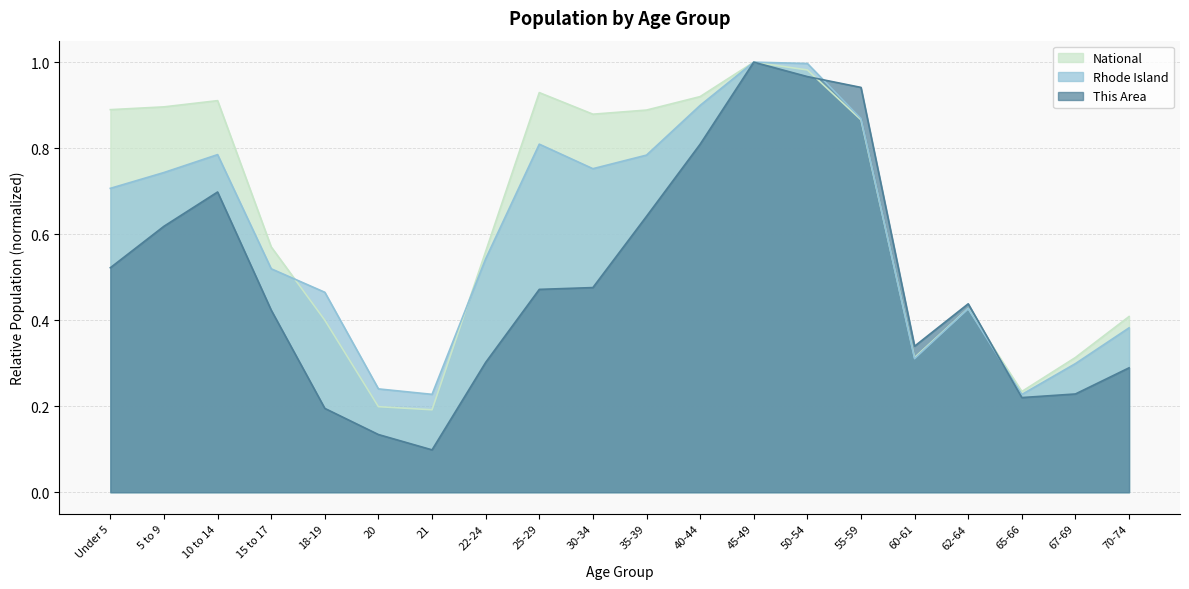

List the series in order of their peak value, lowest first.

This Area, Rhode Island, National